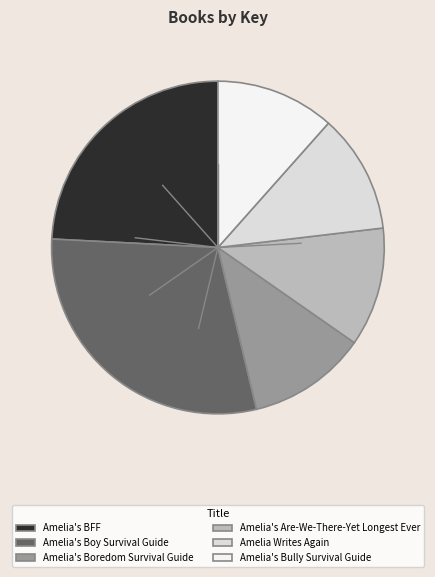

Do Amelia's Boredom Survival Guide and Amelia's BFF together represent more than half of the pie?

No